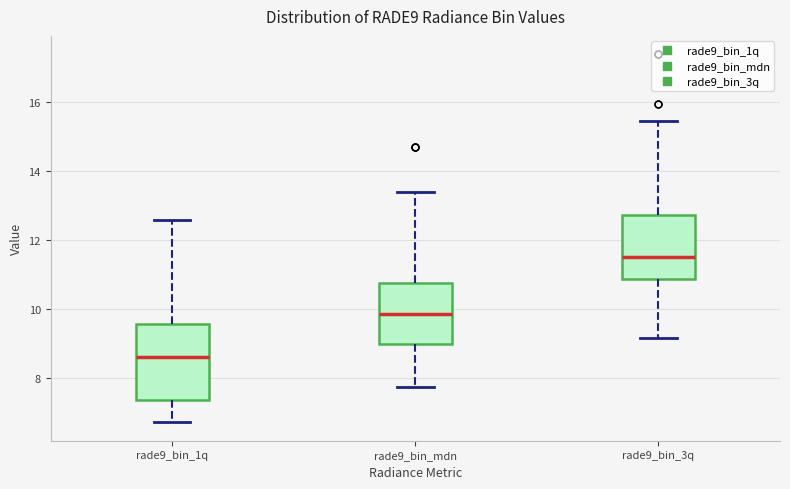

Which box has the highest median line?

rade9_bin_3q